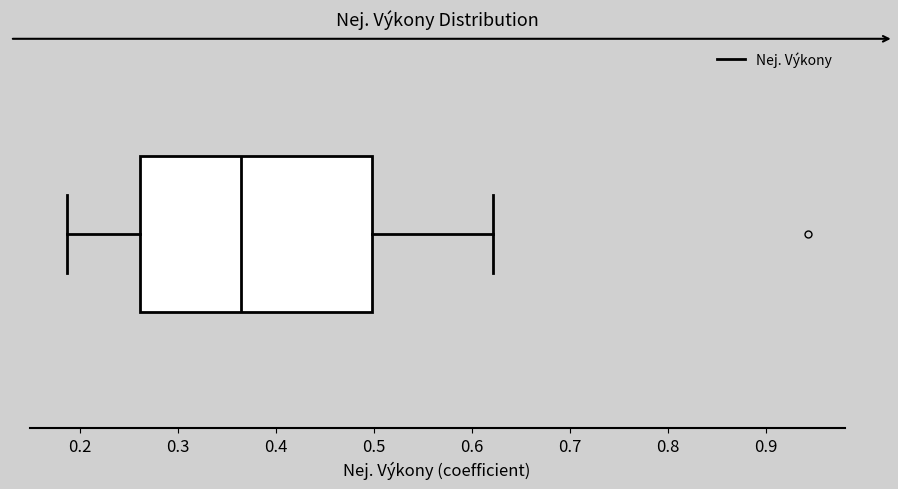

Transcribe this box plot: give where the median line is, the range the box spans, and where the two whiskers end, as read against the x-axis. The values are not printed on the chart, so give them approximately, as read against the axis.

median 0.36, box 0.26 to 0.50, whiskers 0.19 to 0.62